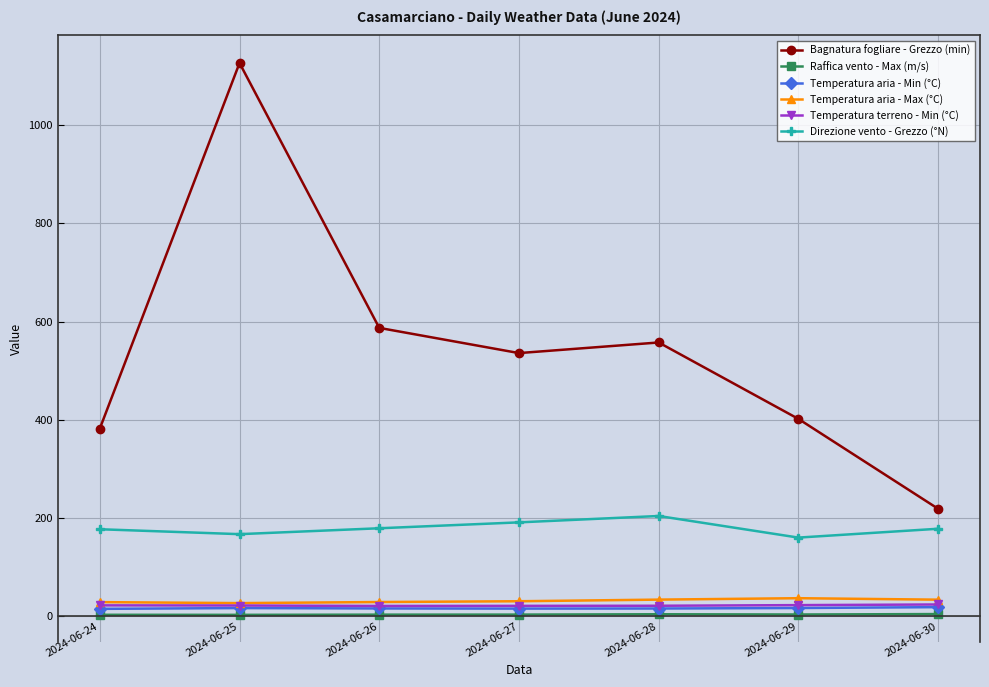

True or false: Temperatura terreno - Min (°C) and Bagnatura fogliare - Grezzo (min) intersect in this chart.

False